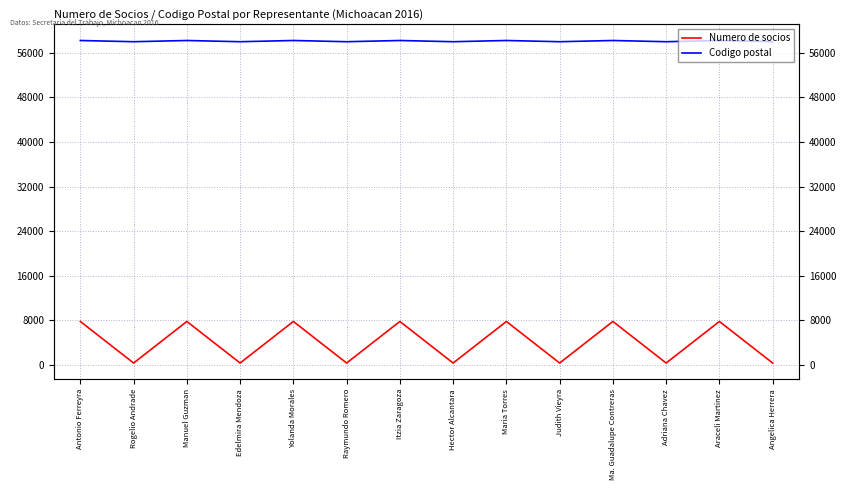

Which series has the widest spread of values?

Numero de socios